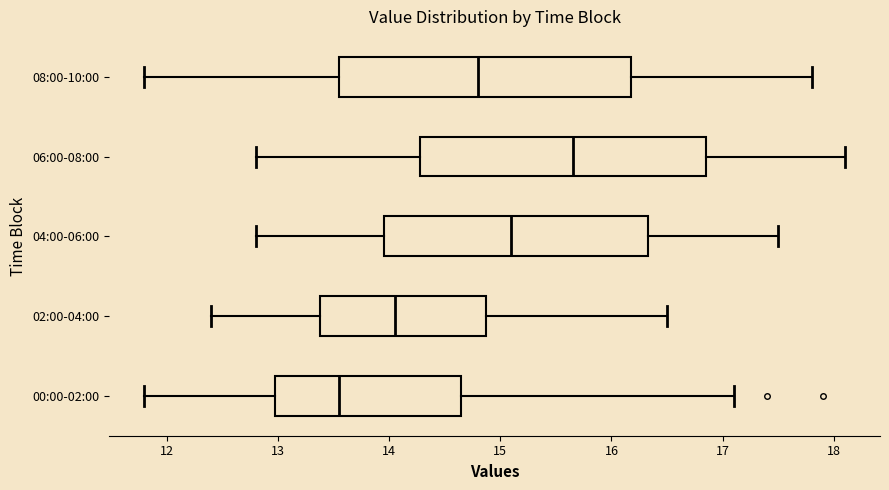

Which box has the furthest to the right median line?

06:00-08:00